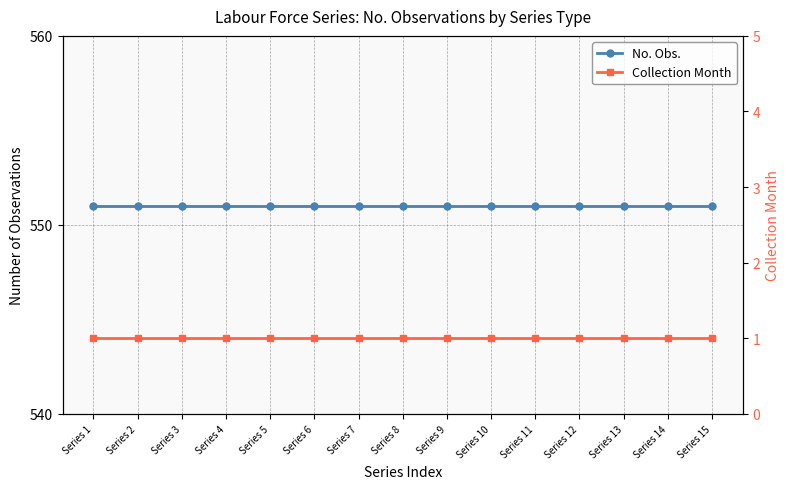

Reading right to left, list all the values displayed in this chart.

No. Obs.: Series 15=551	Series 14=551	Series 13=551	Series 12=551	Series 11=551	Series 10=551	Series 9=551	Series 8=551	Series 7=551	Series 6=551	Series 5=551	Series 4=551	Series 3=551	Series 2=551	Series 1=551
Collection Month: Series 15=1	Series 14=1	Series 13=1	Series 12=1	Series 11=1	Series 10=1	Series 9=1	Series 8=1	Series 7=1	Series 6=1	Series 5=1	Series 4=1	Series 3=1	Series 2=1	Series 1=1